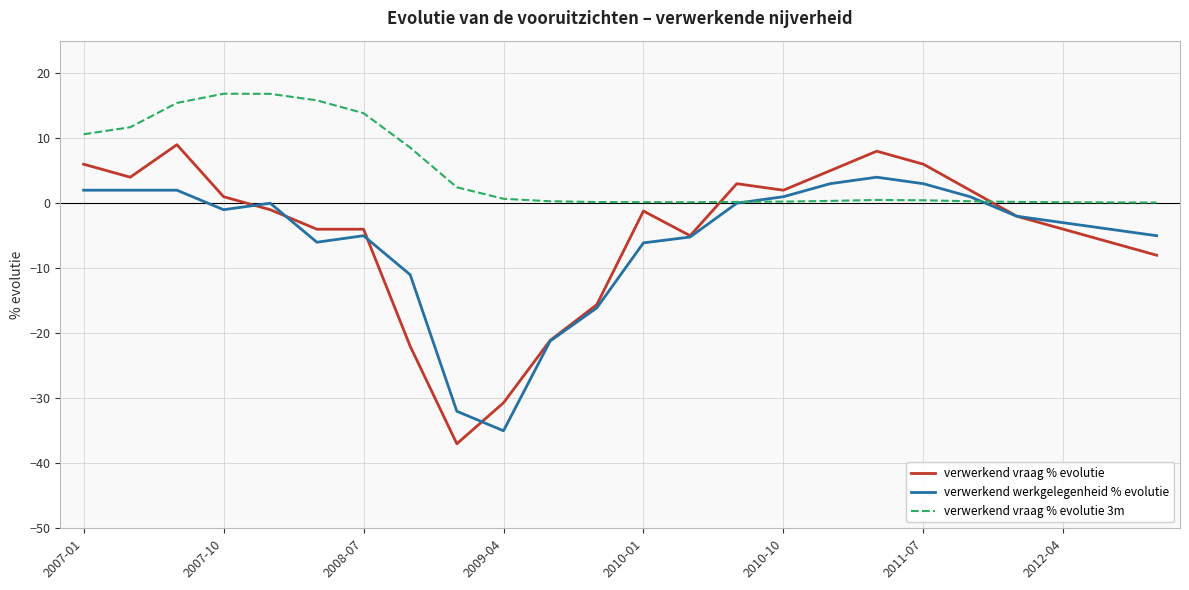

Rank the series by their maximum value, from lowest to highest.

verwerkend werkgelegenheid % evolutie, verwerkend vraag % evolutie, verwerkend vraag % evolutie 3m